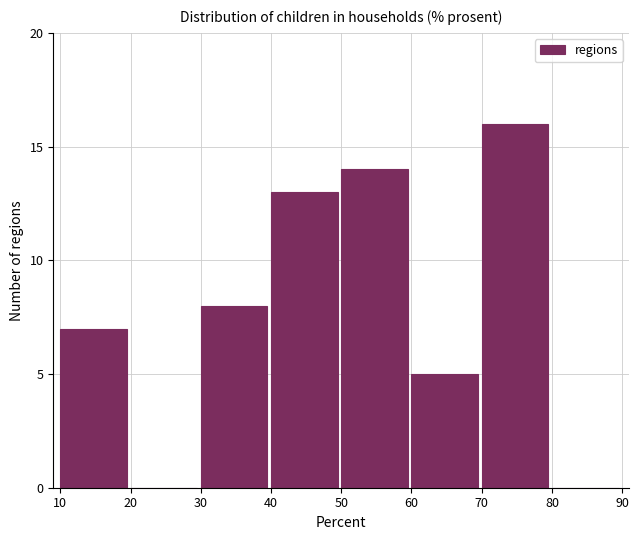

Which range on the x-axis has the tallest bar?

70 to 80